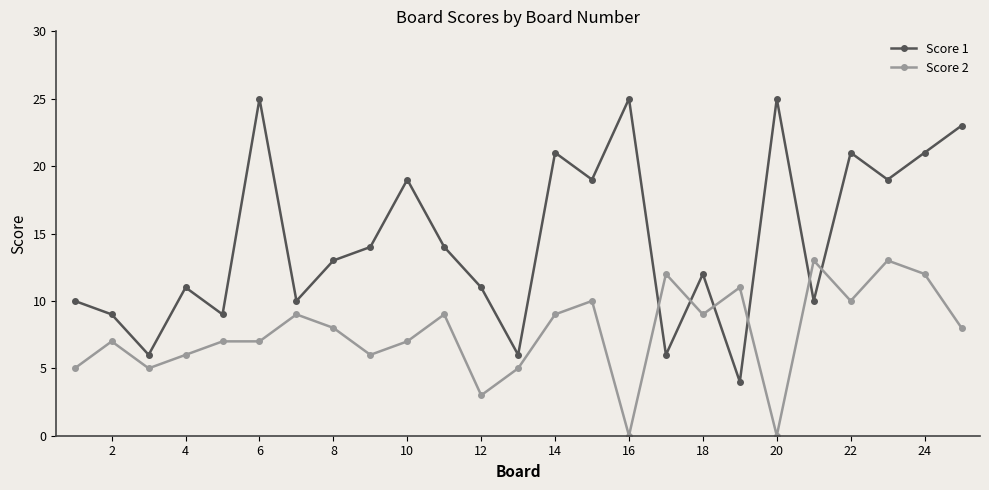

What is the value of the Score 2 point at the 14th from the left?

9